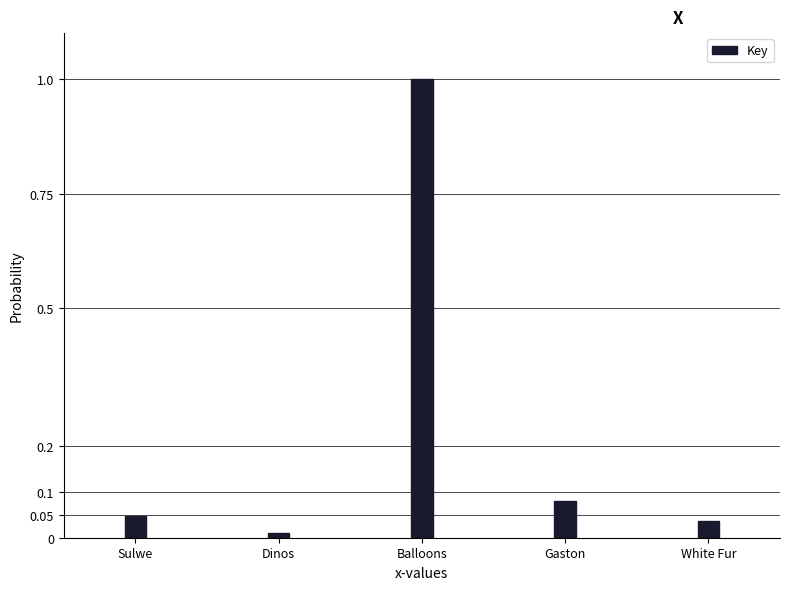

The value at Balloons is 1.4. True or false?

False